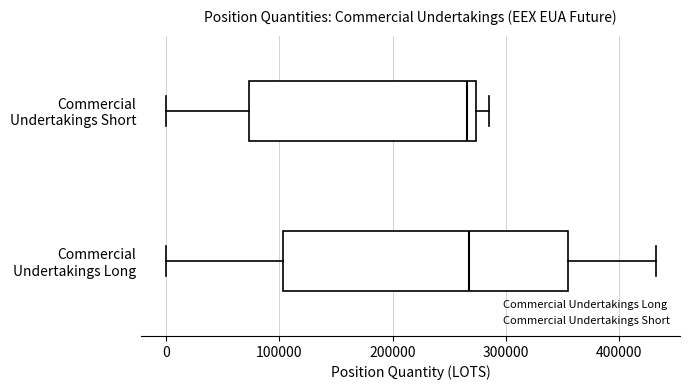

Comparing the boxes themselves (not the whiskers), which one is the widest?

Commercial Undertakings Long